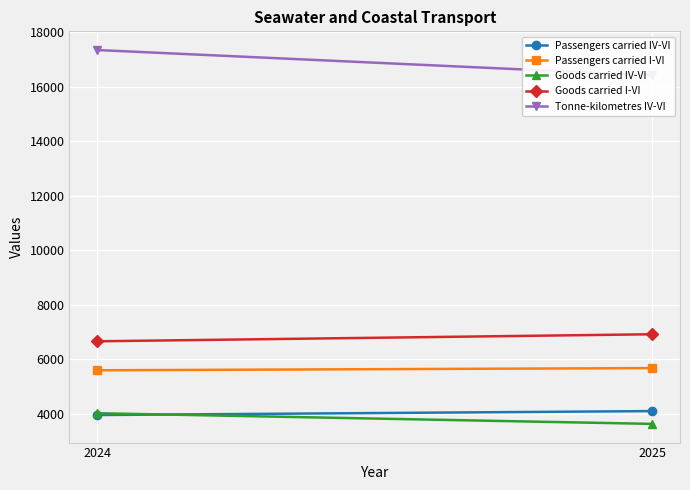

List the labels in order of Goods carried IV-VI value, smallest first.

2025, 2024